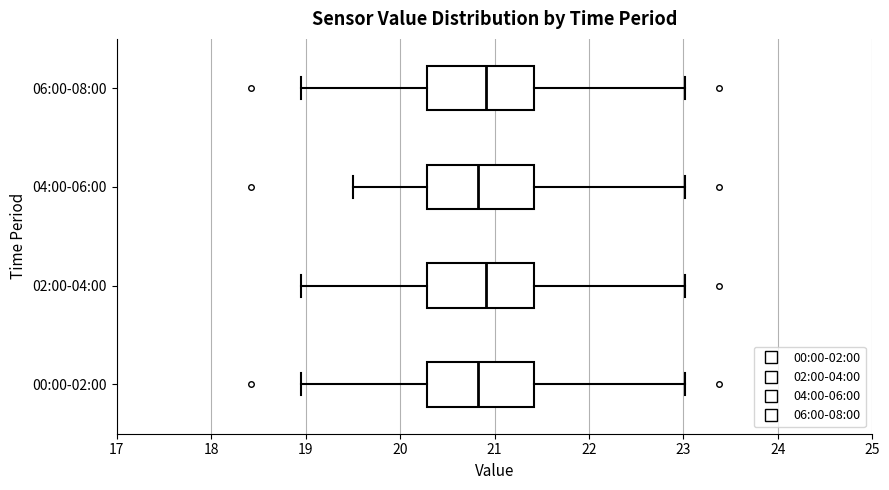

Reading bottom to top, read every box against the x-axis: the position of its median line, the range the box covers, and the ends of its whiskers. The values are not printed on the chart, so give them approximately, as read against the axis.

00:00-02:00: median 20.8, box 20.3 to 21.4, whiskers 19.0 to 23.0
02:00-04:00: median 20.9, box 20.3 to 21.4, whiskers 19.0 to 23.0
04:00-06:00: median 20.8, box 20.3 to 21.4, whiskers 19.5 to 23.0
06:00-08:00: median 20.9, box 20.3 to 21.4, whiskers 19.0 to 23.0